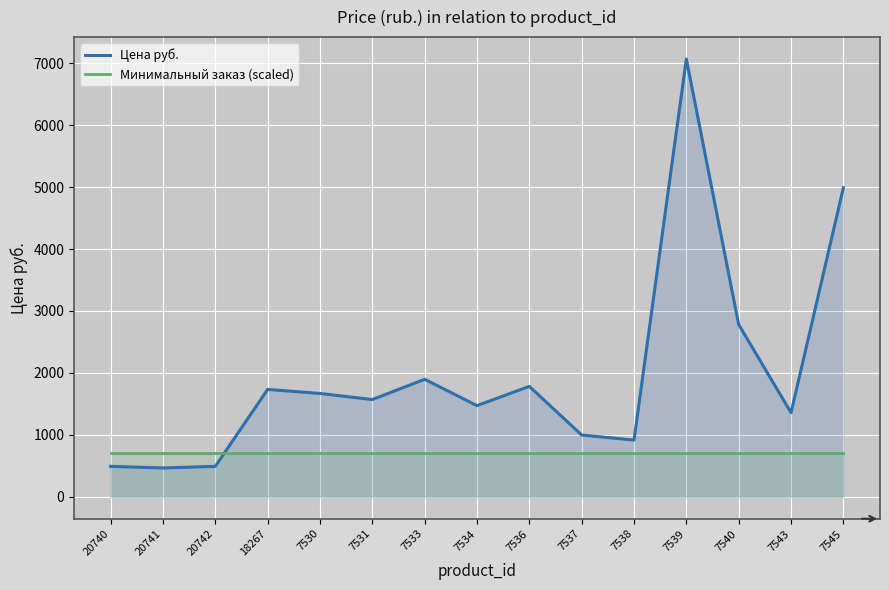

What is the approximate value of Цена руб. at 7534?

1472.3